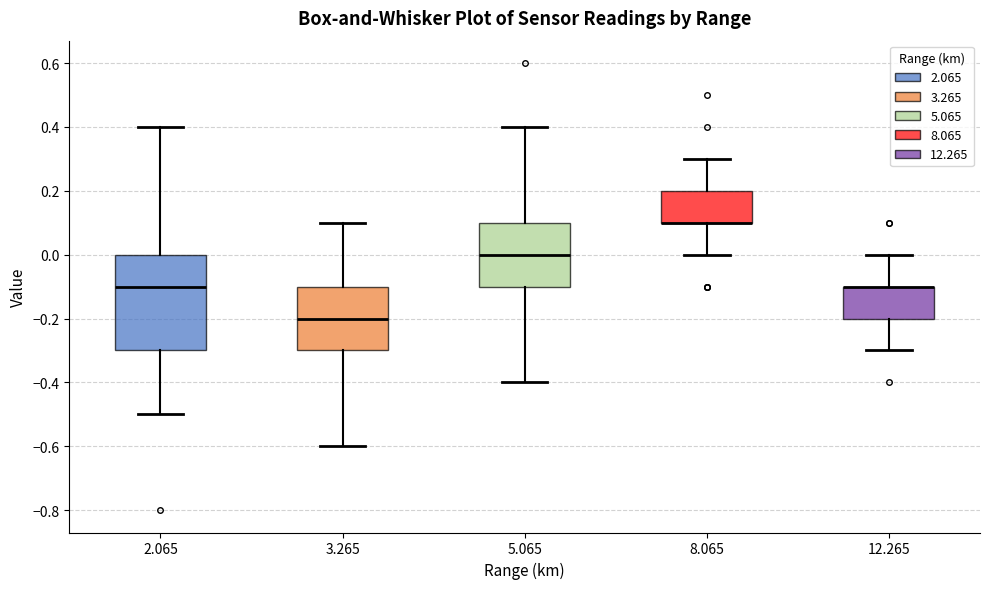

Where is the lower edge of the box at x = 8.065 on the y-axis? The values are not printed on the chart, so give them approximately, as read against the axis.

0.1